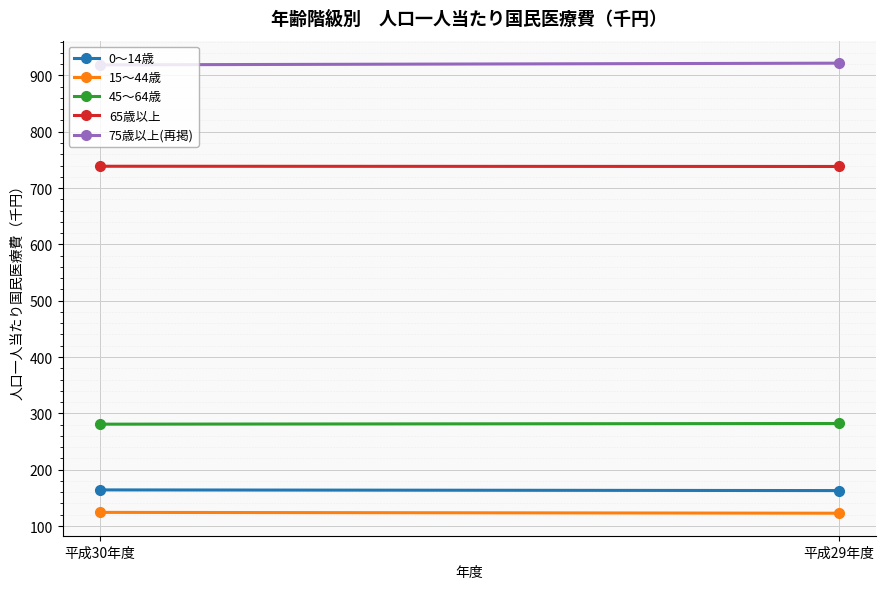

Between 平成29年度 and 平成30年度, which is larger?

平成30年度